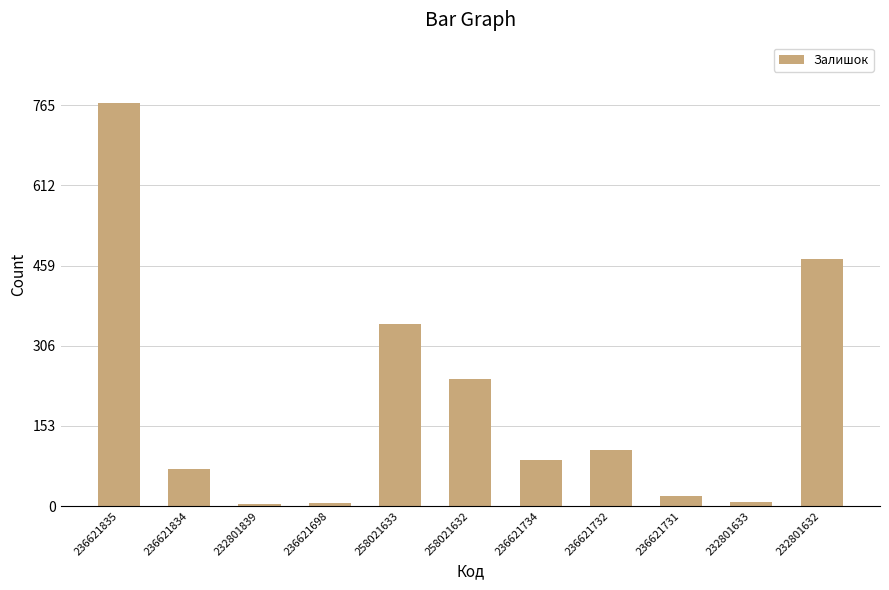

What is the smallest value displayed?

3